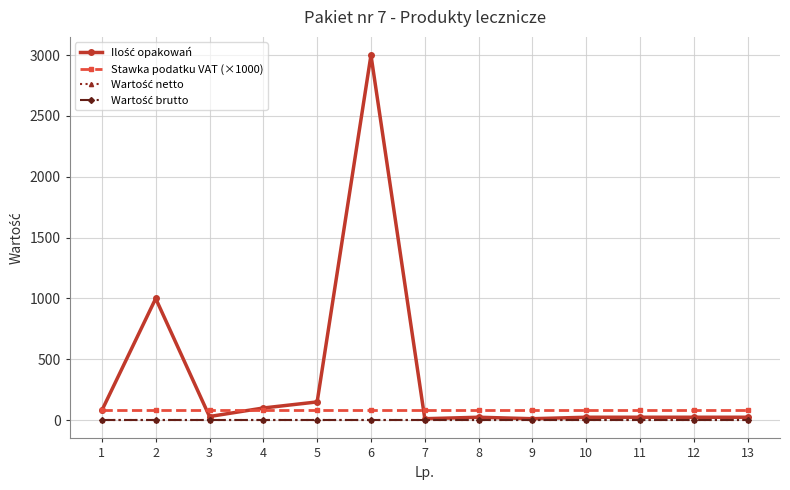

What is the maximum value shown in the chart?

3000